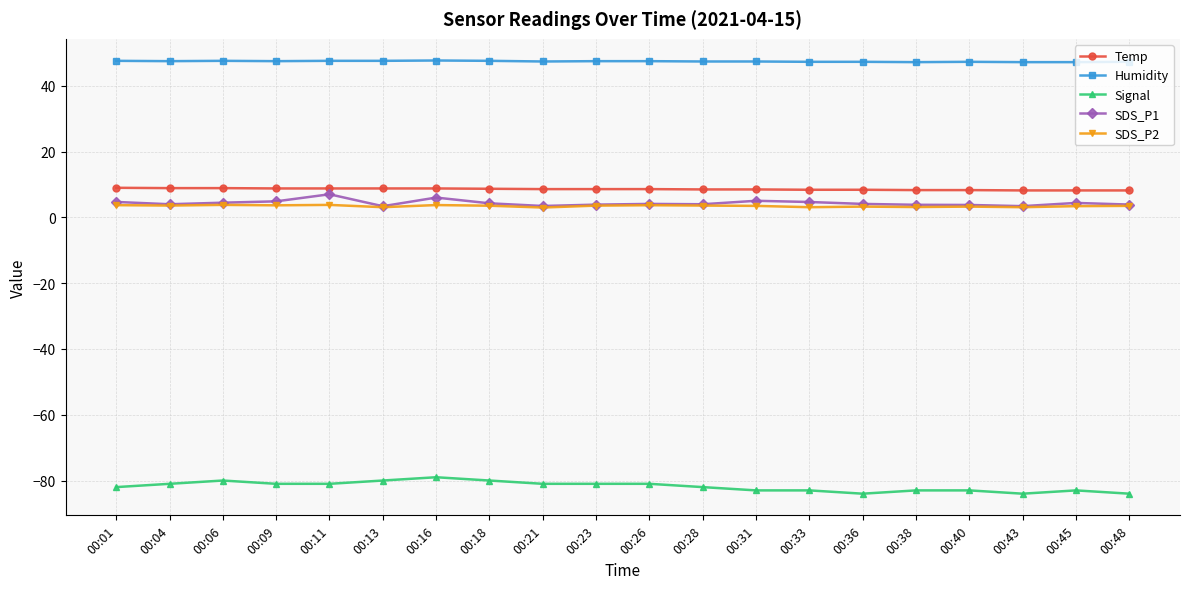

What is the difference between the highest and lowest values at 00:04?

128.5